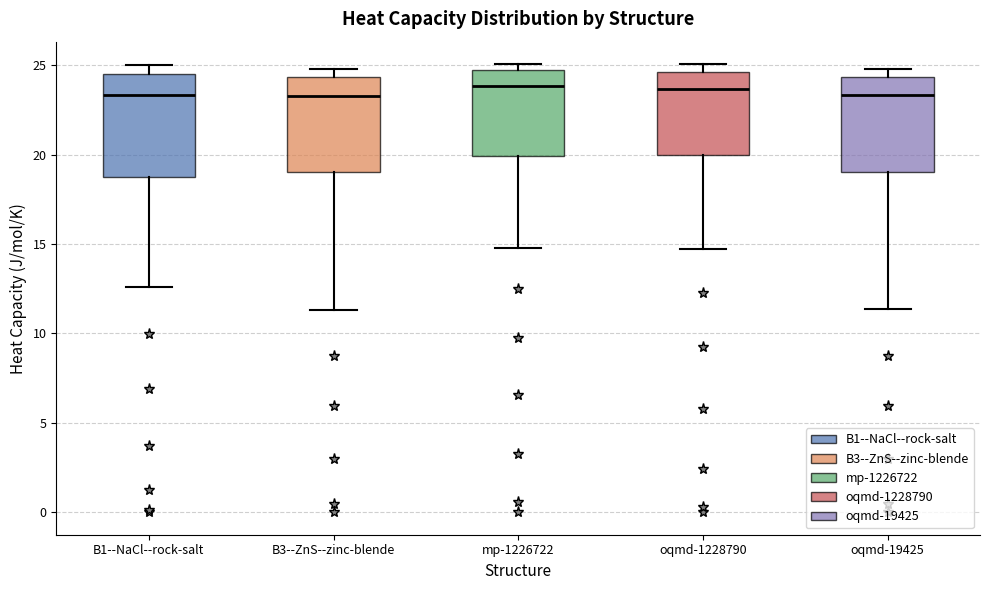

Reading left to right, transcribe this box plot: for each box, give where its median line is, the range the box spans, and where its two whiskers end, as read against the y-axis. The values are not printed on the chart, so give them approximately, as read against the axis.

B1--NaCl--rock-salt: median 23.5, box 18.5 to 24.5, whiskers 12.5 to 25.0
B3--ZnS--zinc-blende: median 23.5, box 19.0 to 24.5, whiskers 11.5 to 25.0
mp-1226722: median 24.0, box 20.0 to 24.5, whiskers 15.0 to 25.0
oqmd-1228790: median 23.5, box 20.0 to 24.5, whiskers 14.5 to 25.0
oqmd-19425: median 23.5, box 19.0 to 24.5, whiskers 11.5 to 25.0